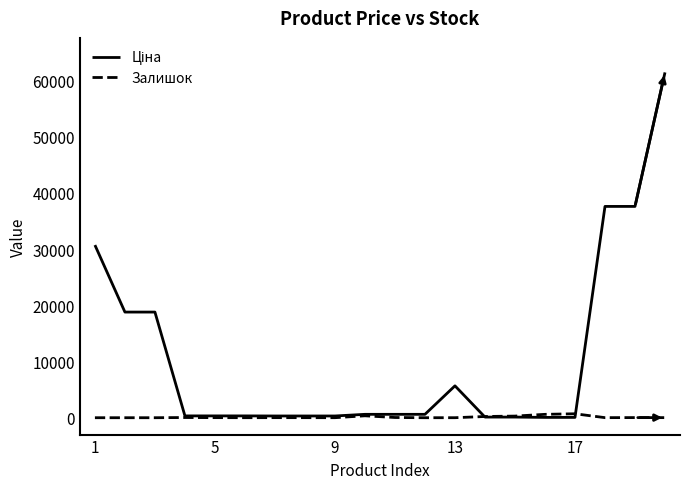

What is the greatest value displayed?

61434.3